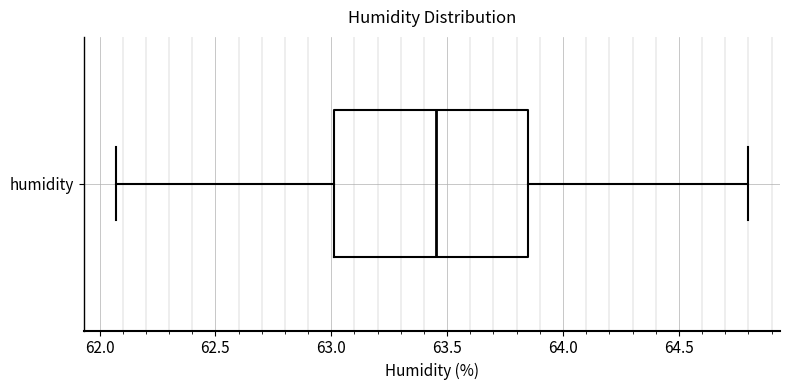

Where is the right edge of the box for humidity on the x-axis? The values are not printed on the chart, so give them approximately, as read against the axis.

63.85